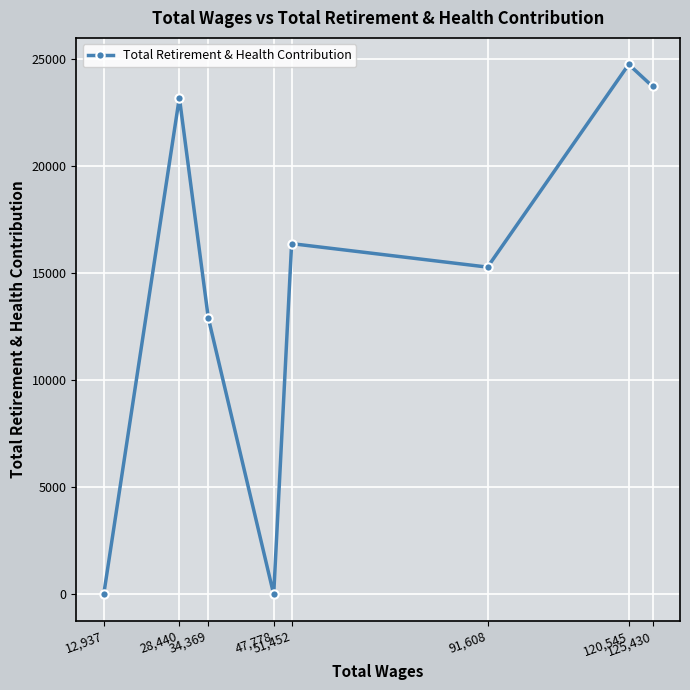

What is the average value?

14535